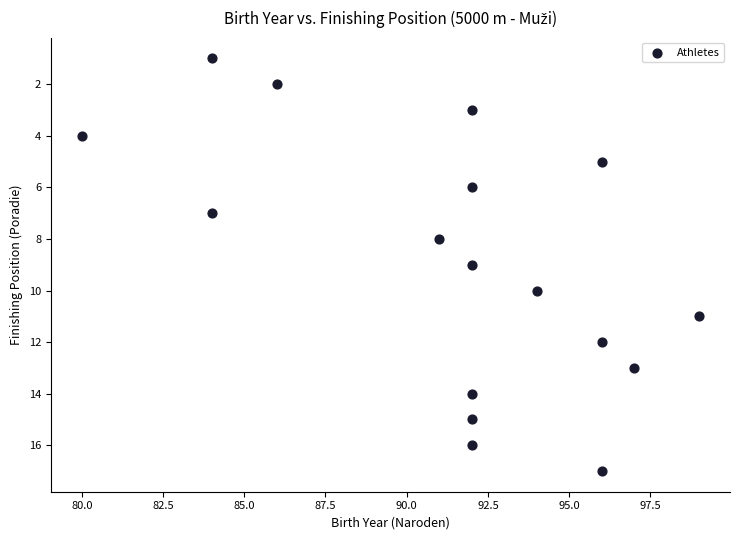

What is the range of X values (max minus min)?

19